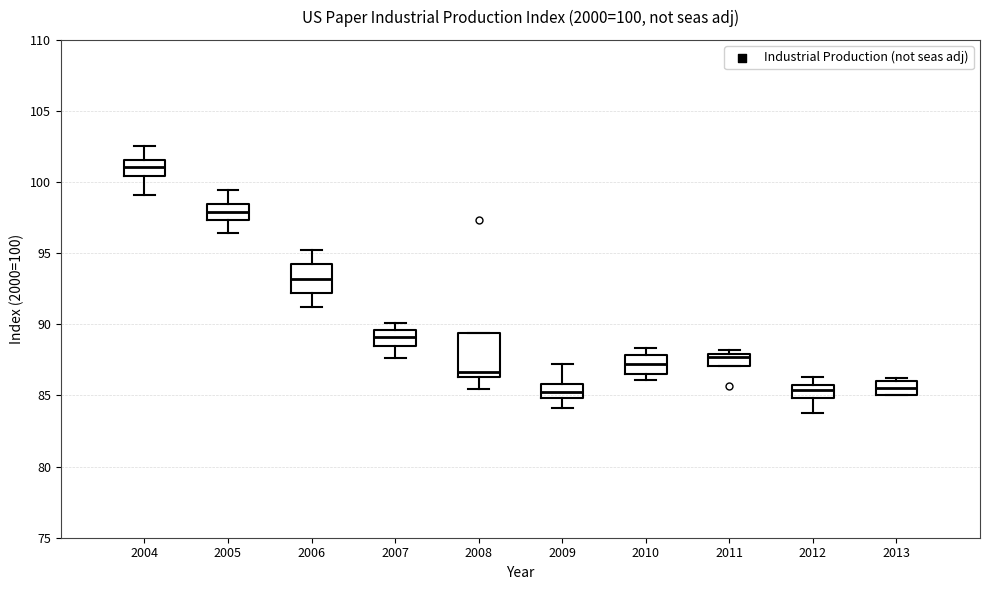

Which box is the tallest, from its lower edge to its upper edge?

2008